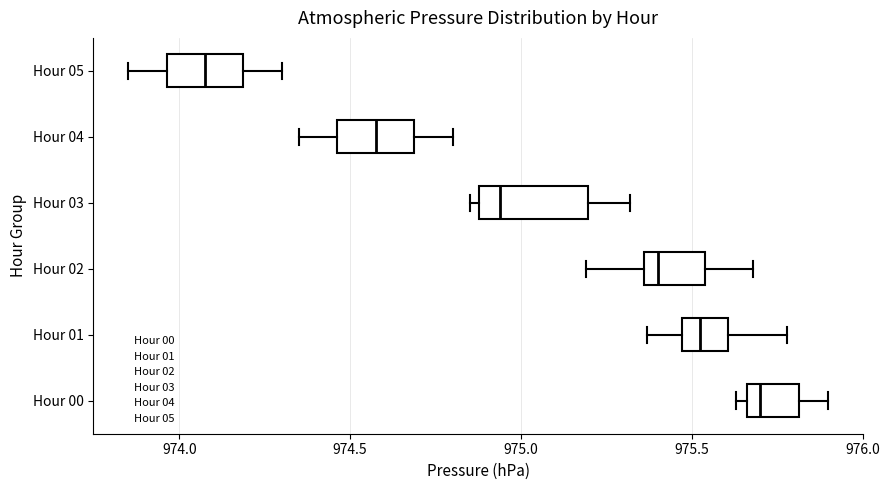

Reading bottom to top, transcribe this box plot: for each box, give where its median line is, the range the box spans, and where its two whiskers end, as read against the x-axis. The values are not printed on the chart, so give them approximately, as read against the axis.

Hour 00: median 975.70, box 975.65 to 975.80, whiskers 975.65 (just left of the box's left edge) to 975.90
Hour 01: median 975.55, box 975.45 to 975.60, whiskers 975.35 to 975.80
Hour 02: median 975.40, box 975.35 to 975.55, whiskers 975.20 to 975.70
Hour 03: median 974.95, box 974.90 to 975.20, whiskers 974.85 to 975.30
Hour 04: median 974.60, box 974.45 to 974.70, whiskers 974.35 to 974.80
Hour 05: median 974.10, box 973.95 to 974.20, whiskers 973.85 to 974.30